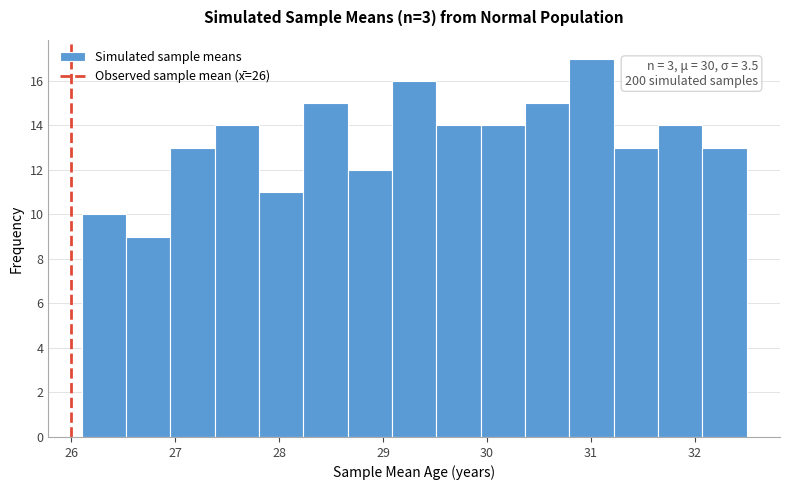

Which range on the x-axis has the tallest bar?

30.8 to 31.2